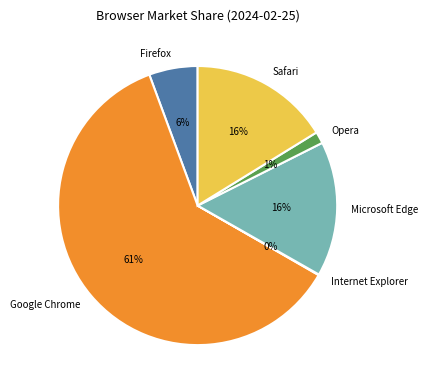

Combined, do Opera and Safari account for over 50%?

No